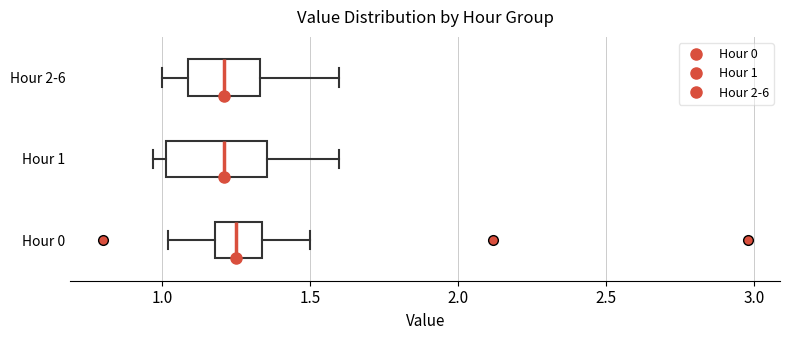

Reading bottom to top, read every box against the x-axis: the position of its median line, the range the box covers, and the ends of its whiskers. The values are not printed on the chart, so give them approximately, as read against the axis.

Hour 0: median 1.25, box 1.20 to 1.35, whiskers 1.00 to 1.50
Hour 1: median 1.20, box 1.00 to 1.35, whiskers 0.95 to 1.60
Hour 2-6: median 1.20, box 1.10 to 1.35, whiskers 1.00 to 1.60